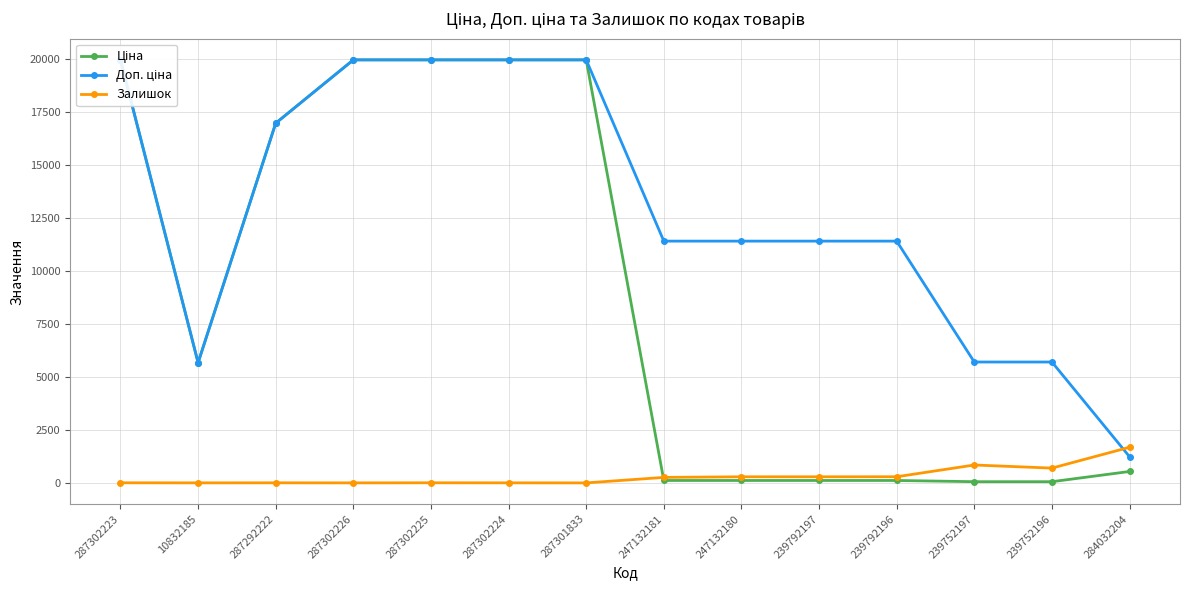

At how many categories does at least one series exceed 10656?

10